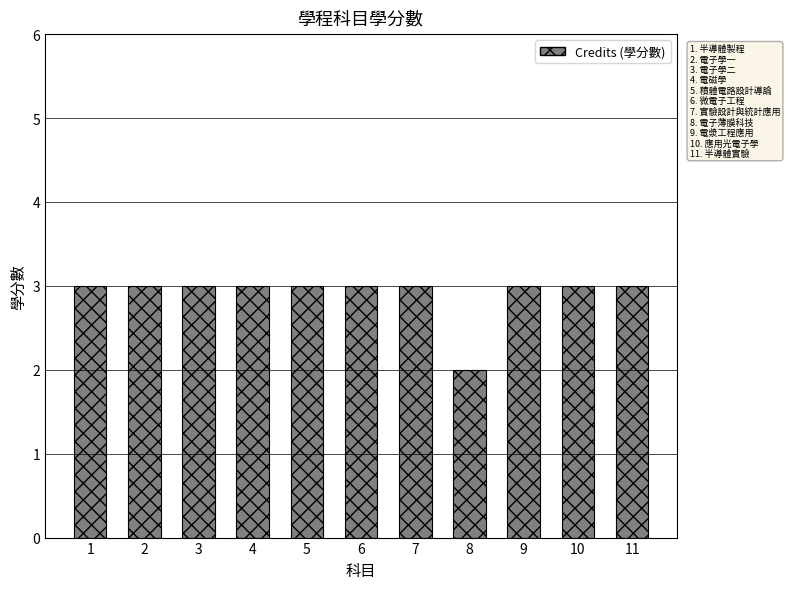

What is the value of the 11th bar from the left?

3